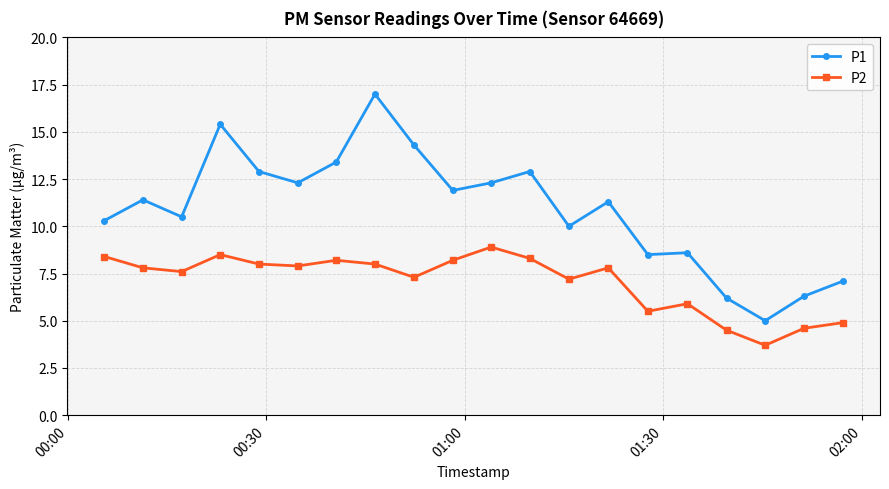

Which series has the widest spread of values?

P1